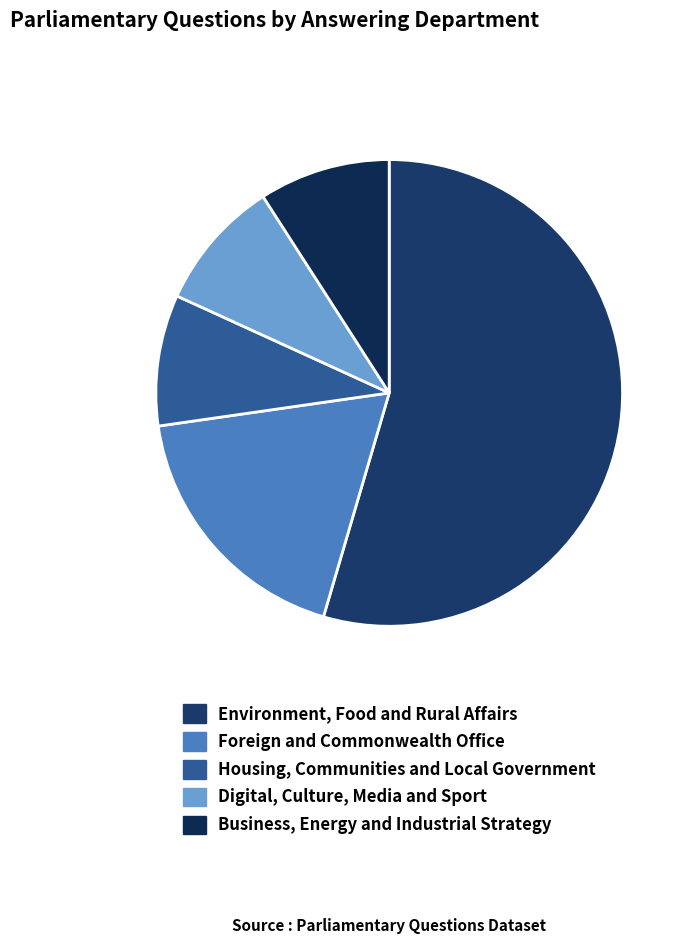

To the nearest percent, what portion does Business, Energy and Industrial Strategy represent?

9%